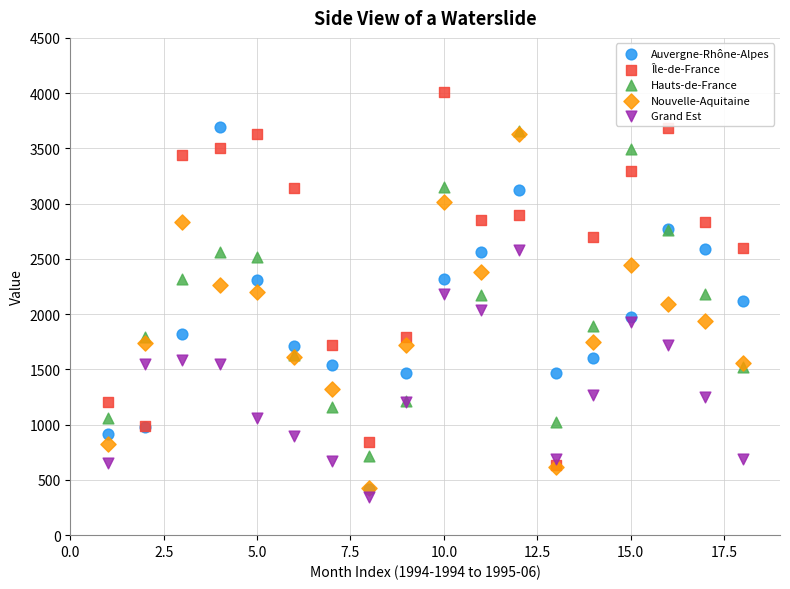

What are all the series names shown in the legend?

Auvergne-Rhône-Alpes, Île-de-France, Hauts-de-France, Nouvelle-Aquitaine, Grand Est